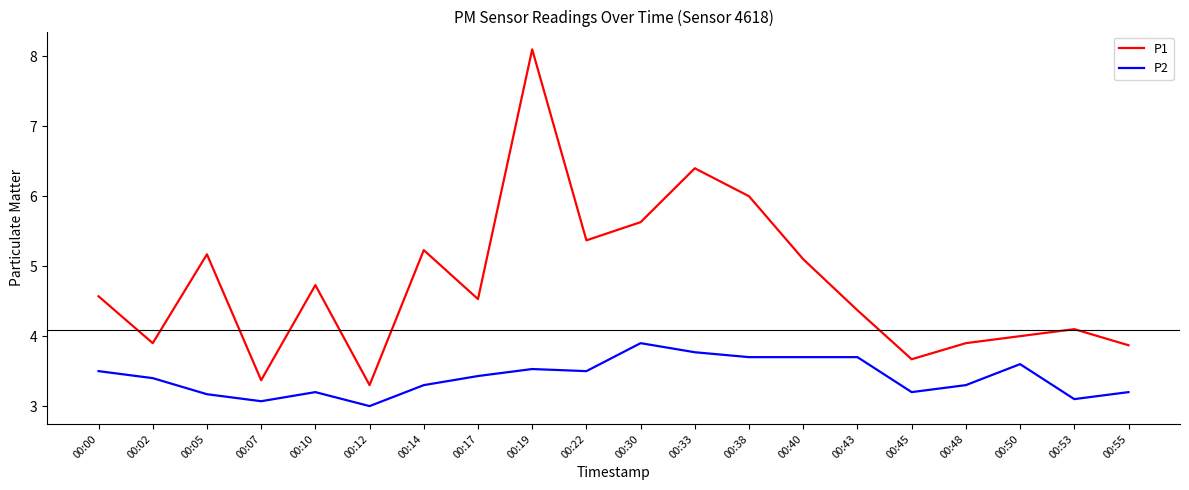

What are all the series names shown in the legend?

P1, P2